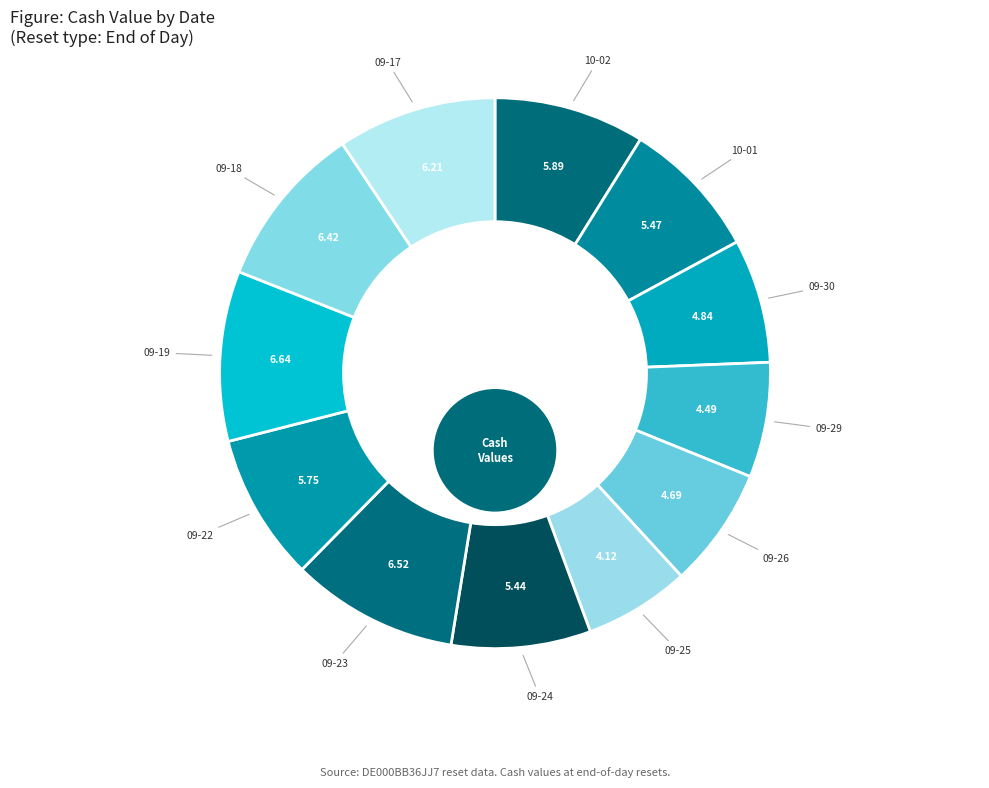

The 2025-09-26 slice represents 7% of the pie. True or false?

True